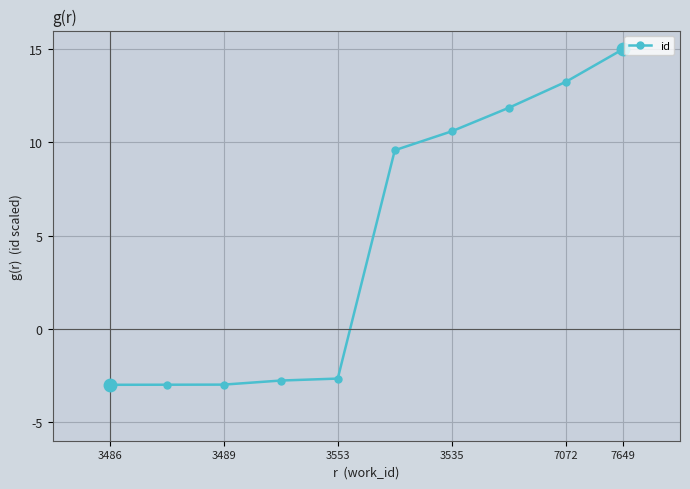

What is the value of the 7th point from the left?

10.6